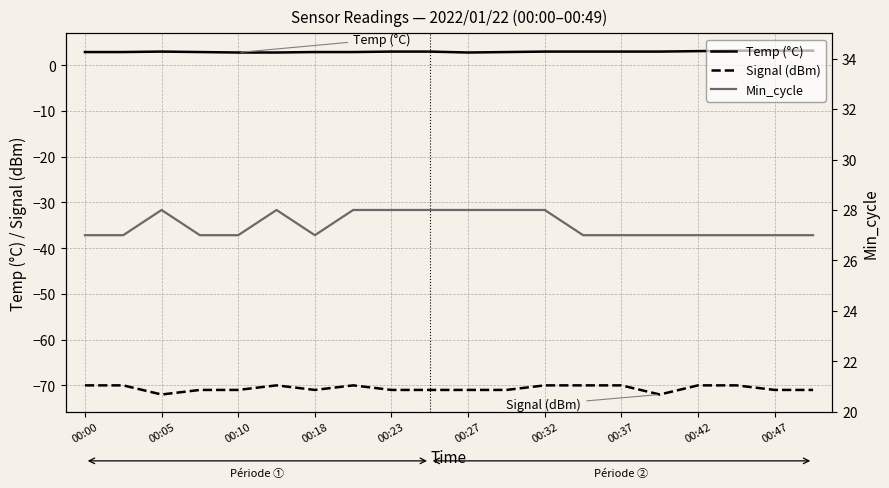

The Signal (dBm) series shows -95.0 at 00:00. True or false?

False